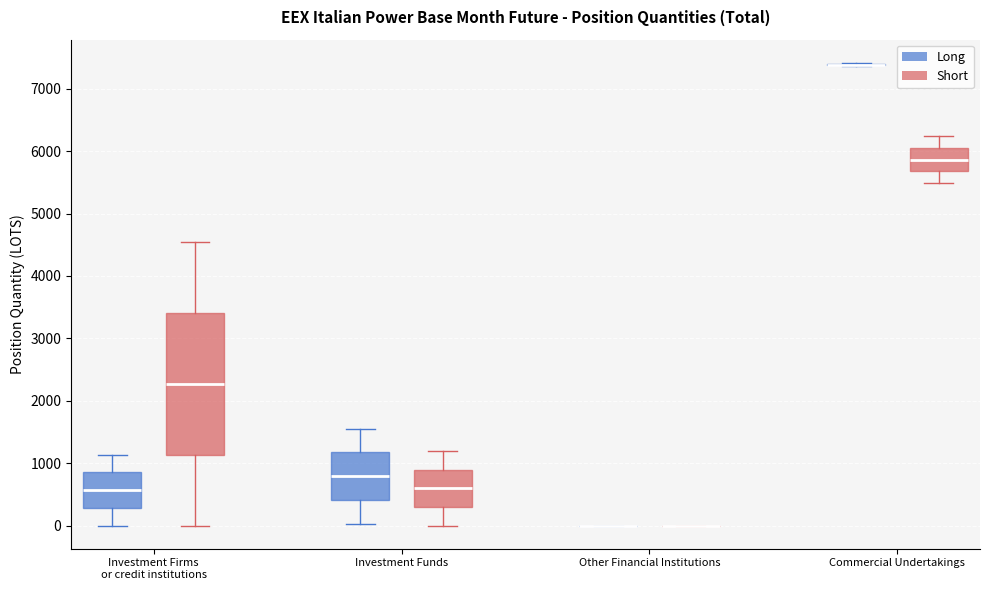

Reading left to right, transcribe this box plot: for each box, give where its median line is, the range the box spans, and where its two whiskers end, as read against the y-axis. The values are not printed on the chart, so give them approximately, as read against the axis.

Investment Firms or credit institutions (Long): median 600, box 300 to 900, whiskers 0 to 1100
Investment Firms or credit institutions (Short): median 2300, box 1100 to 3400, whiskers 0 to 4500
Investment Funds (Long): median 800, box 400 to 1200, whiskers 0 to 1600
Investment Funds (Short): median 600, box 300 to 900, whiskers 0 to 1200
Other Financial Institutions (Long): box collapsed to a line at 0, whiskers 0 to 0
Other Financial Institutions (Short): box collapsed to a line at 0, whiskers 0 to 0
Commercial Undertakings (Long): box collapsed to a line at 7400, whiskers 7400 to 7400
Commercial Undertakings (Short): median 5900, box 5700 to 6100, whiskers 5500 to 6200